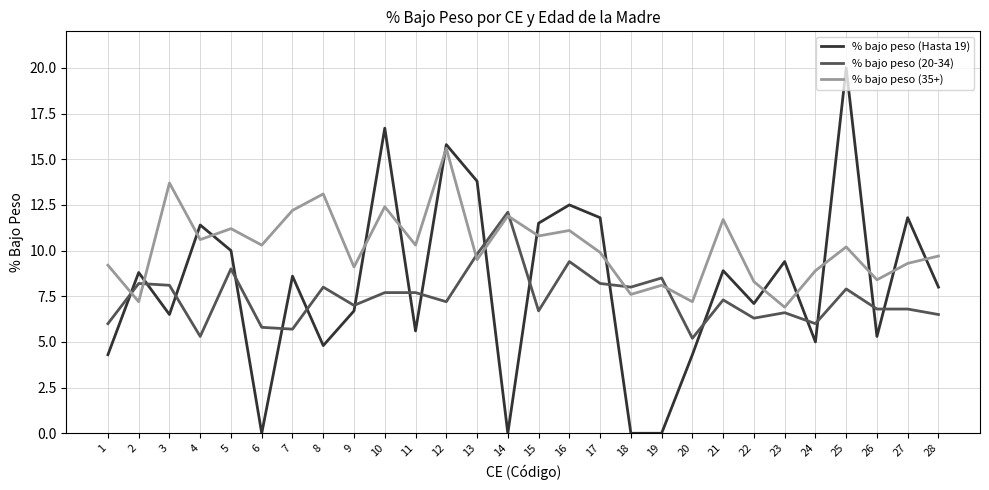

What is the spread (max minus min) of values at 2?

1.6